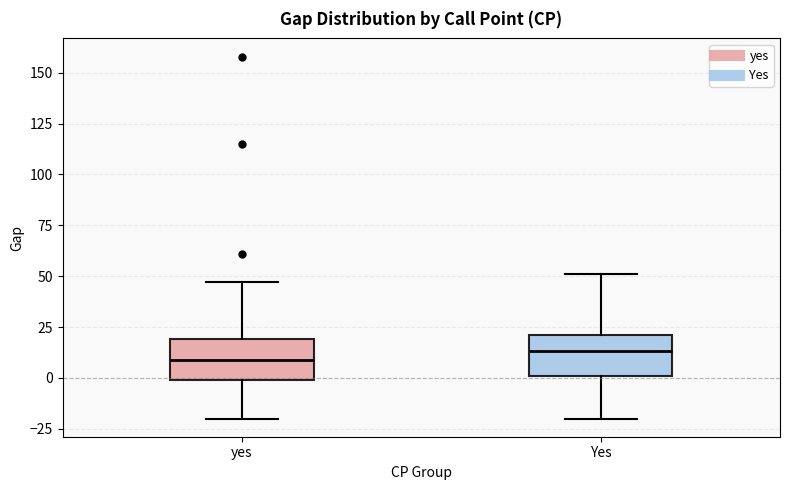

Reading left to right, read every box against the y-axis: the position of its median line, the range the box covers, and the ends of its whiskers. The values are not printed on the chart, so give them approximately, as read against the axis.

yes: median 10, box 0 to 20, whiskers -20 to 45
Yes: median 15, box 0 to 20, whiskers -20 to 50